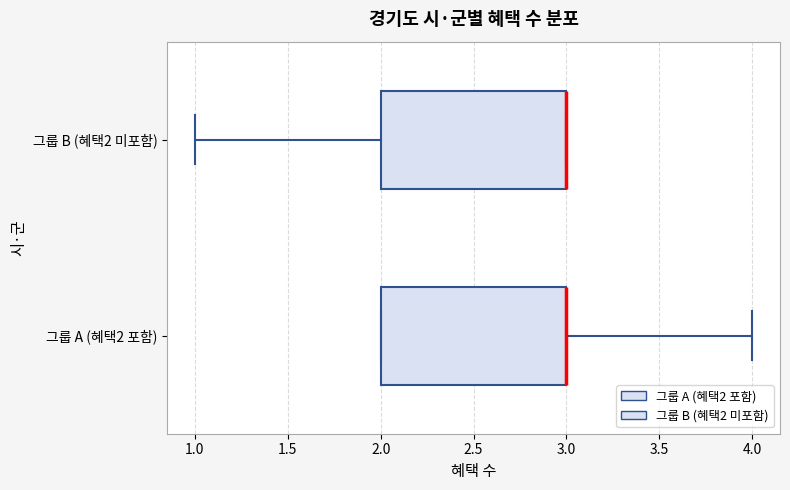

Where does the right whisker of the box for 그룹 A (혜택2 포함) end on the x-axis? The values are not printed on the chart, so give them approximately, as read against the axis.

4